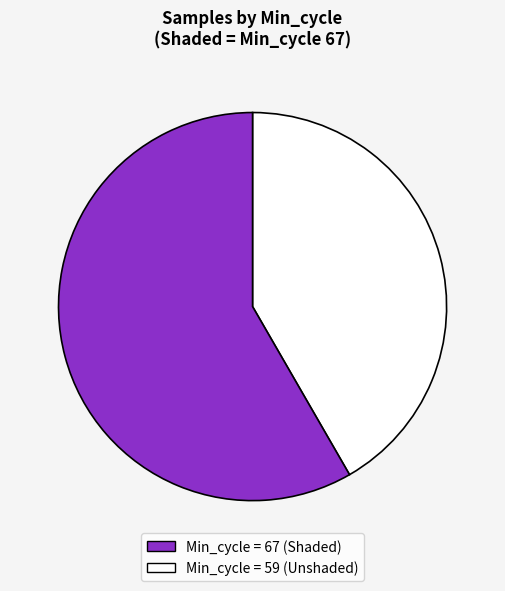

Does any single category account for the majority?

Yes